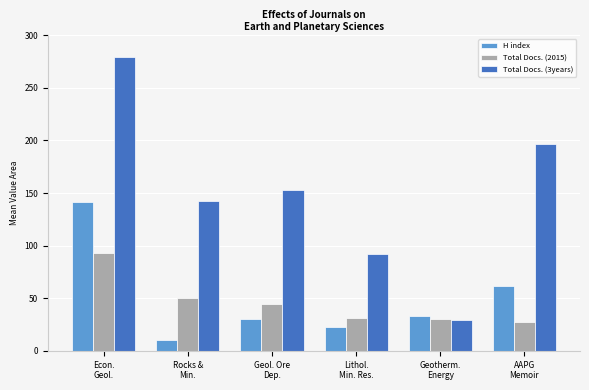

What is the difference between the Total Docs. (3years) values at Geol. Ore
Dep. and Geotherm.
Energy?

124